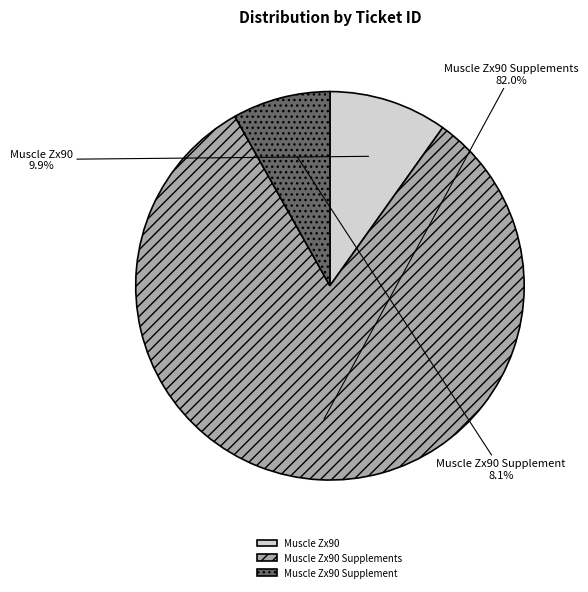

What is the largest slice in the pie chart?

Muscle Zx90 Supplements